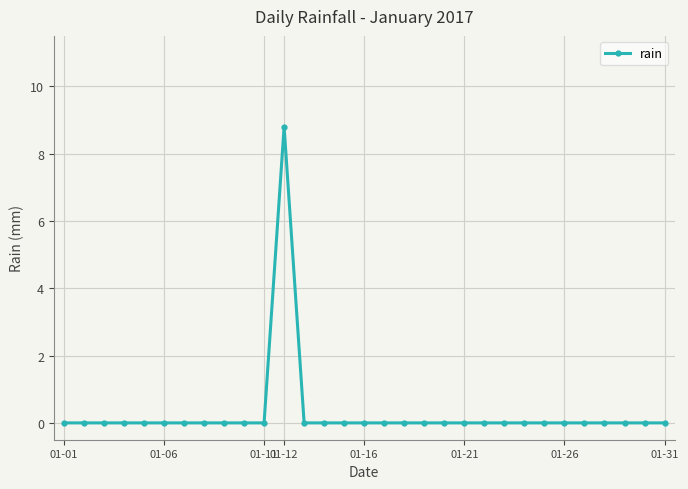

What is the maximum value shown in the chart?

8.8